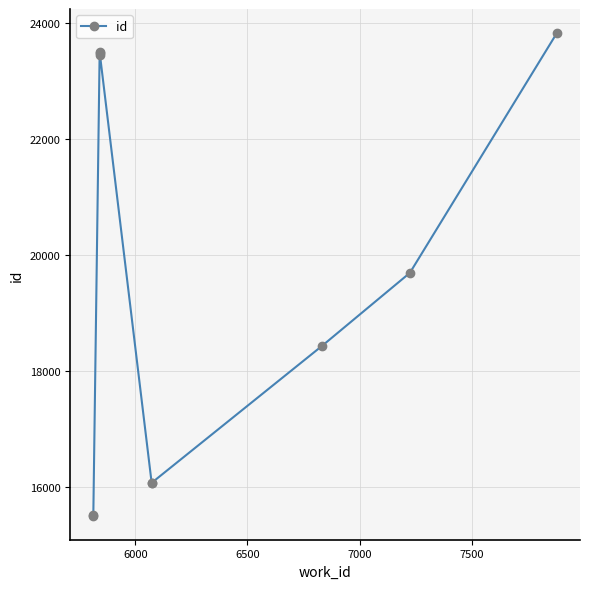

The chart shows a value of 13461 at 9. True or false?

False